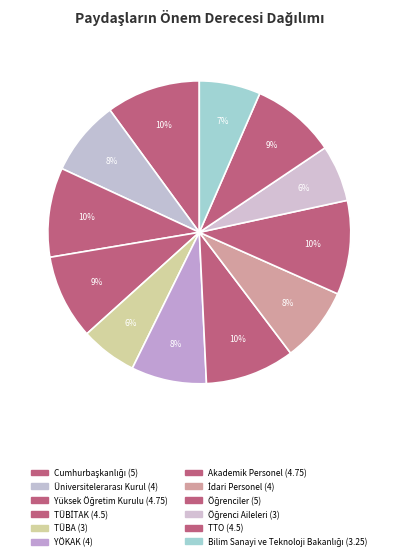

How many segments does this pie chart have?

12